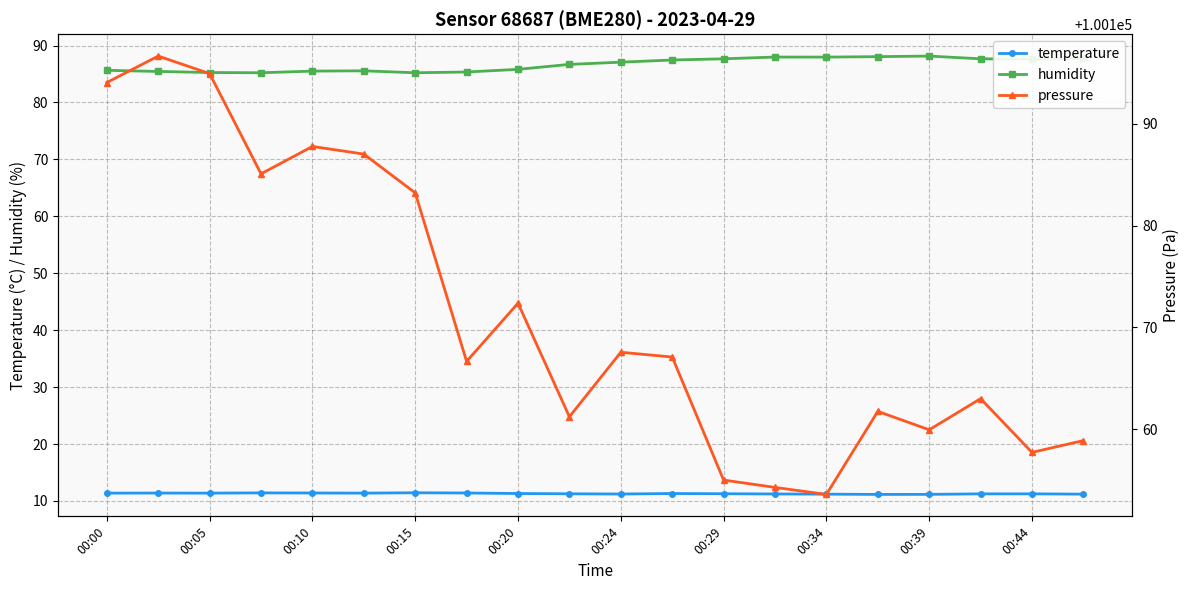

Read the temperature value at 00:39.

11.2